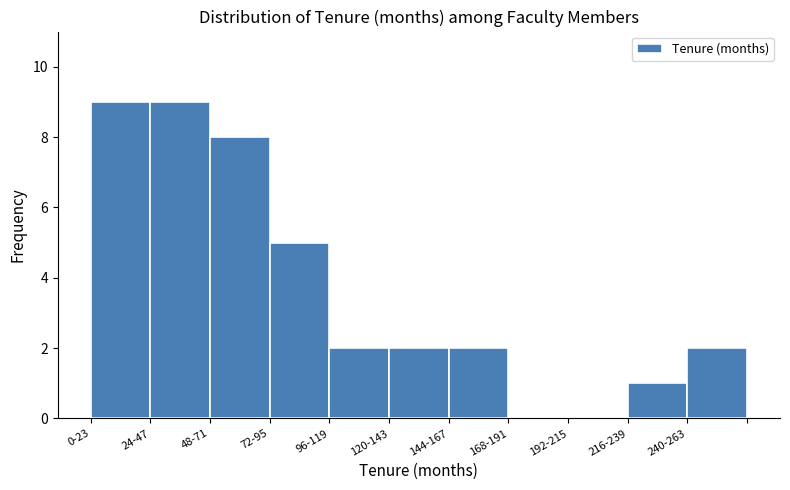

Reading left to right, list all the values displayed in this chart.

0-23=9	24-47=9	48-71=8	72-95=5	96-119=2	120-143=2	144-167=2	168-191=0	192-215=0	216-239=1	240-263=2